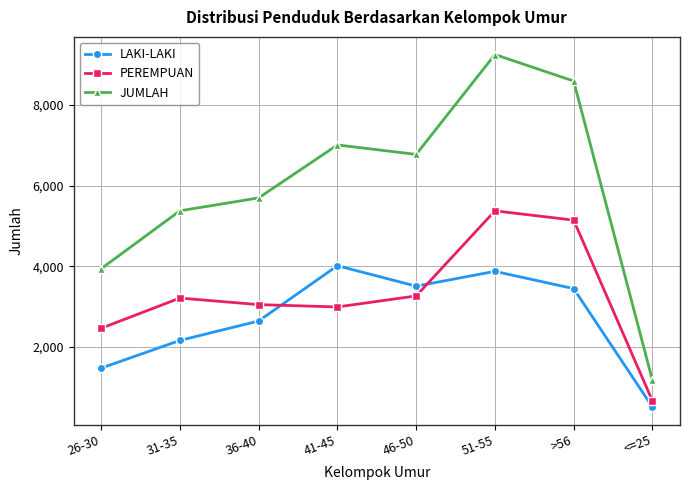

What is the approximate value of PEREMPUAN at 41-45, to the nearest 100?

3000